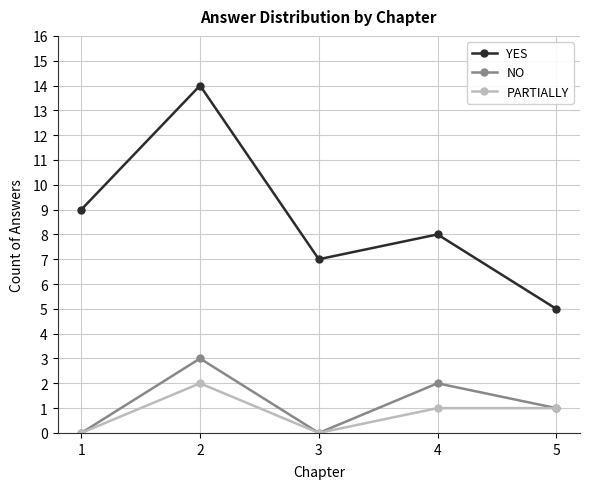

The PARTIALLY series shows 0 at 1. True or false?

True